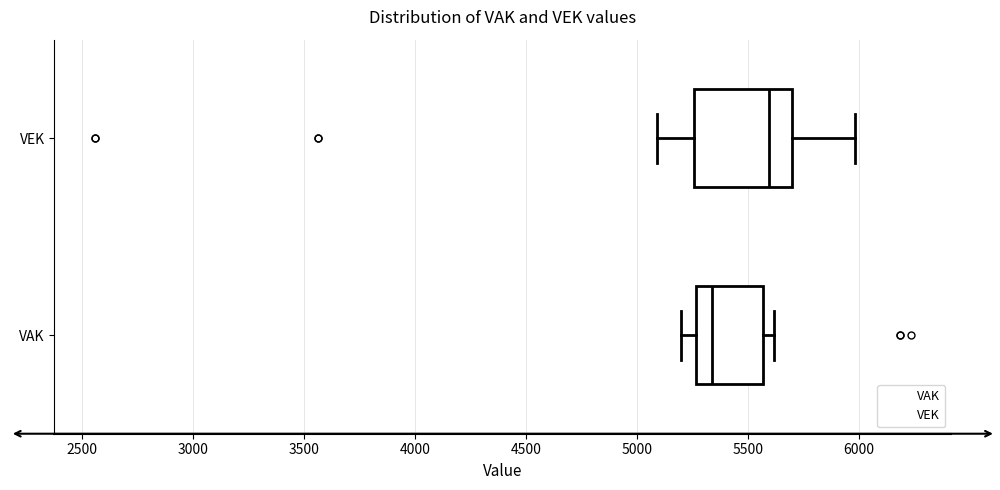

Which box is the widest, from its left edge to its right edge?

VEK